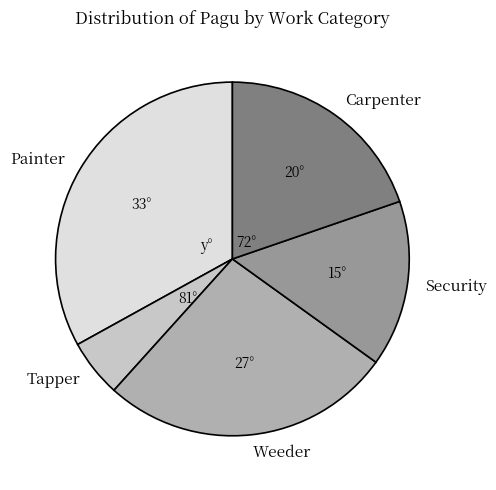

Combined, do Carpenter and Security account for over 50%?

No